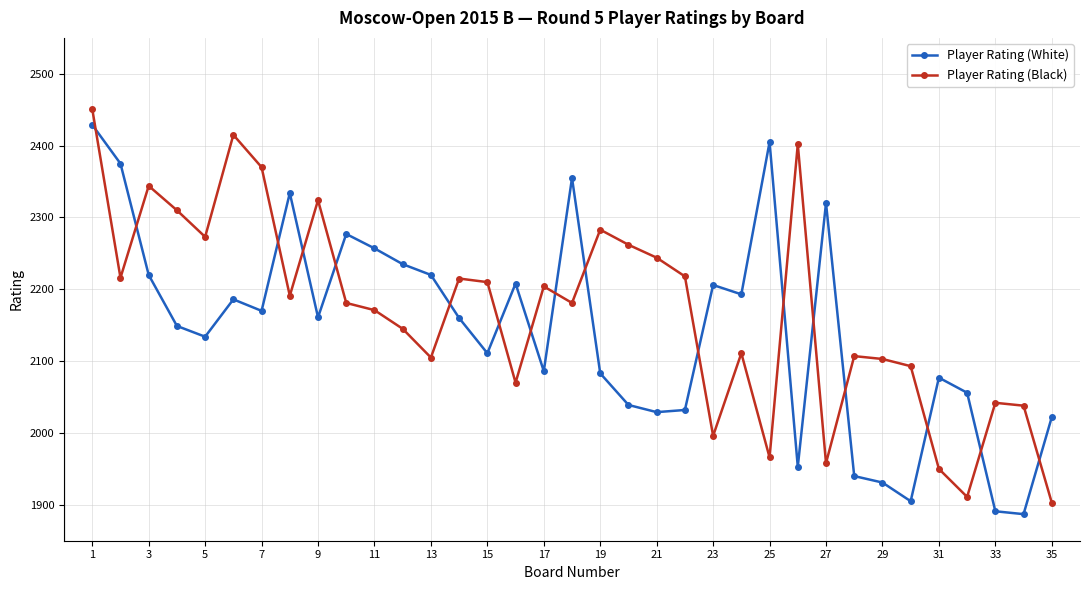

At how many categories does at least one series exceed 1921?

35